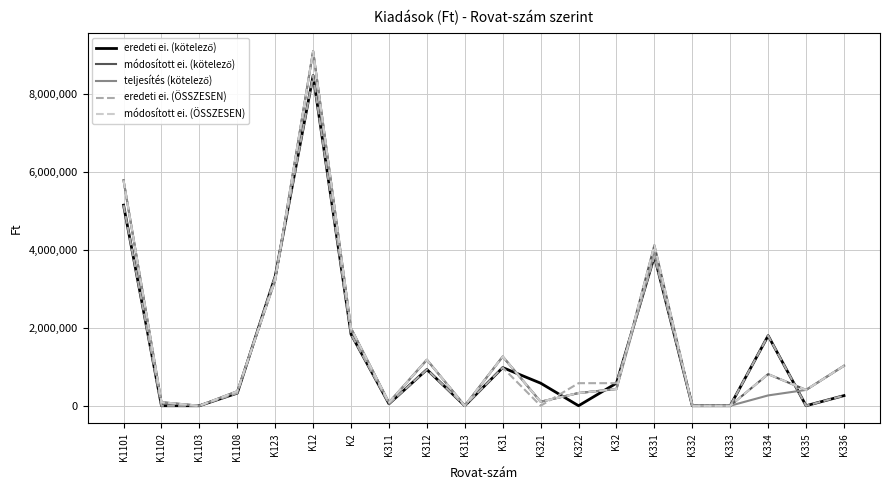

What position from the right is K32?

7